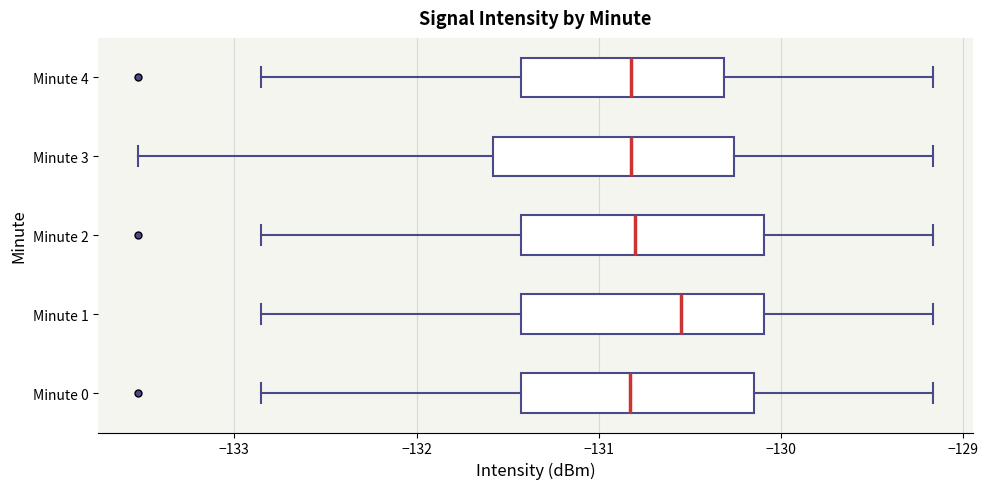

Reading bottom to top, read every box against the x-axis: the position of its median line, the range the box covers, and the ends of its whiskers. The values are not printed on the chart, so give them approximately, as read against the axis.

Minute 0: median -130.8, box -131.4 to -130.2, whiskers -132.9 to -129.2
Minute 1: median -130.5, box -131.4 to -130.1, whiskers -132.9 to -129.2
Minute 2: median -130.8, box -131.4 to -130.1, whiskers -132.9 to -129.2
Minute 3: median -130.8, box -131.6 to -130.3, whiskers -133.5 to -129.2
Minute 4: median -130.8, box -131.4 to -130.3, whiskers -132.9 to -129.2